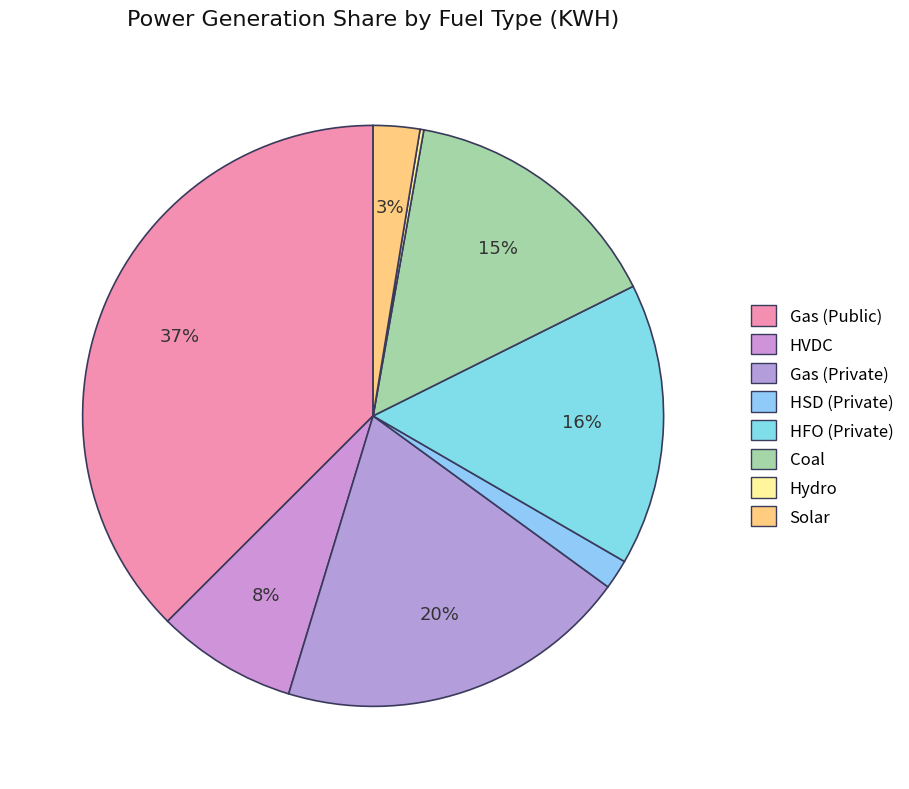

To the nearest percent, what is the difference between the largest and smallest slice percentages?

37%